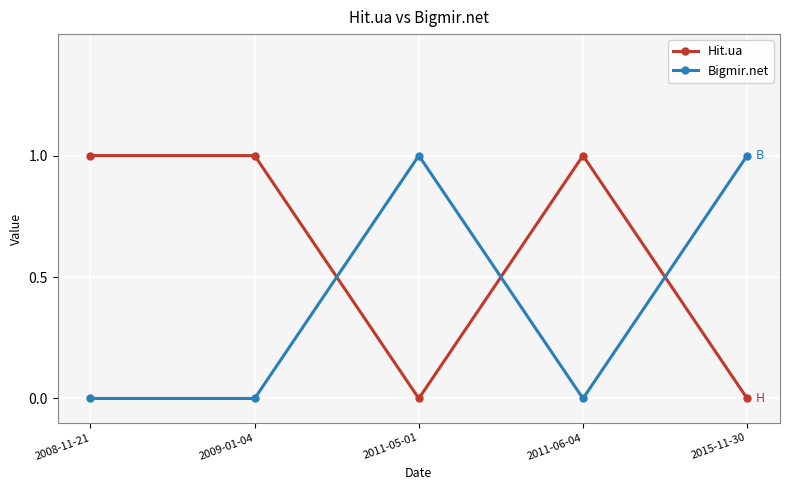

Does the chart have visible grid lines?

Yes